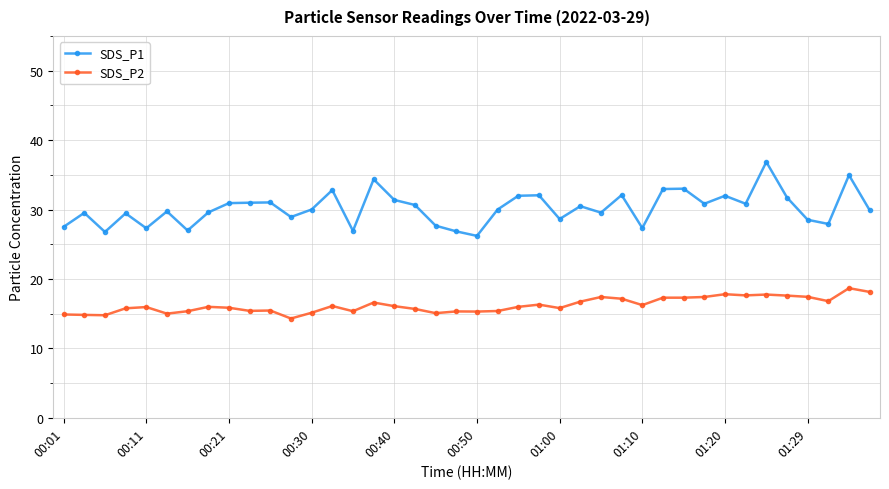

Which series has the largest range (max minus min)?

SDS_P1